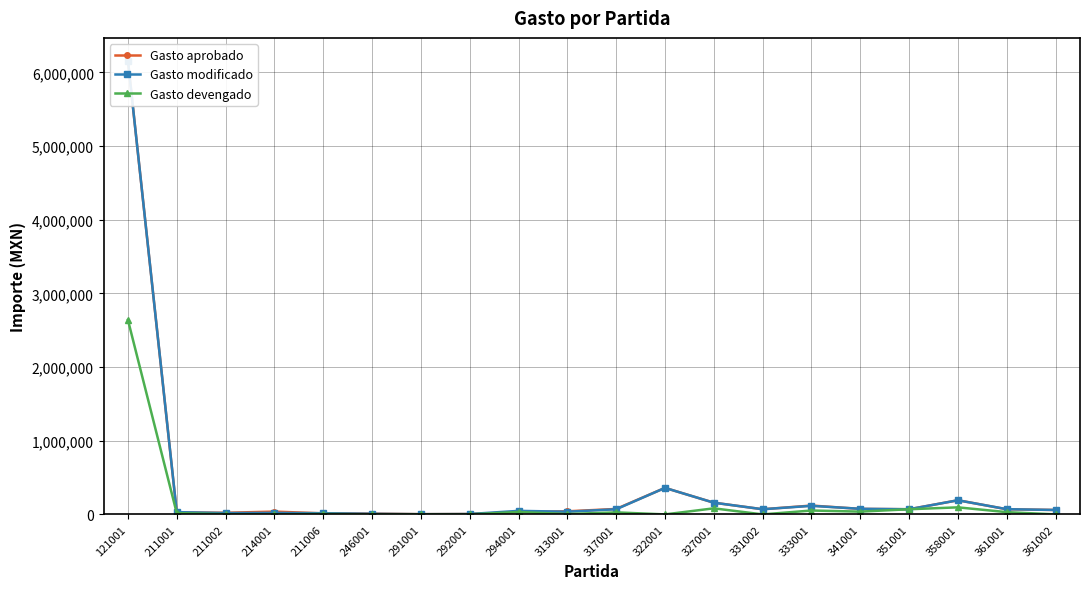

What is the difference between the second highest and second lowest values in the Gasto modificado series?

355000.0